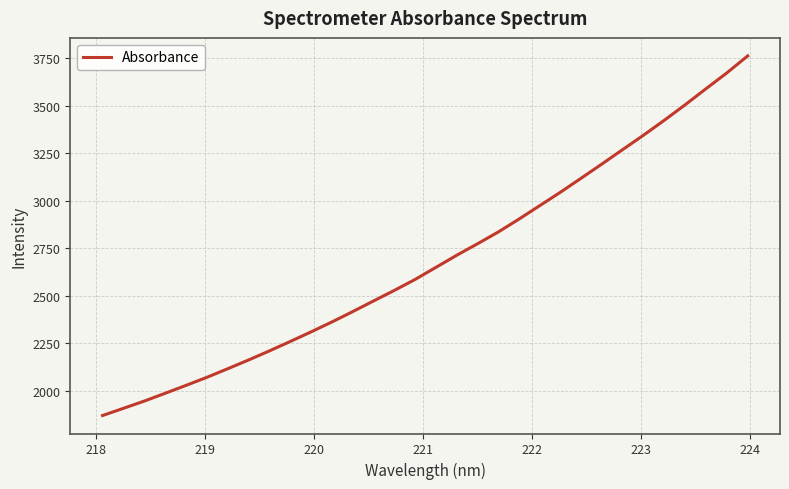

What is the difference between the maximum and minimum values?

1891.3